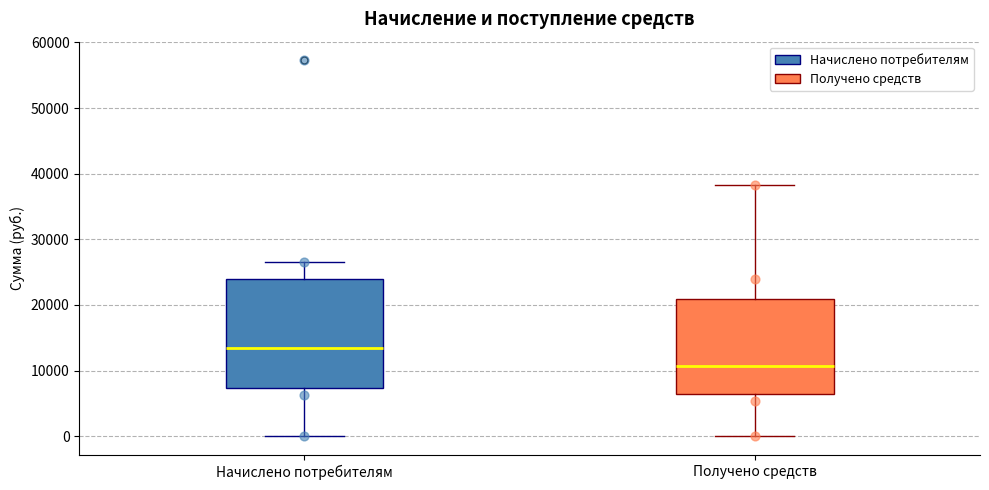

Where is the lower edge of the box for Получено средств on the y-axis? The values are not printed on the chart, so give them approximately, as read against the axis.

6000